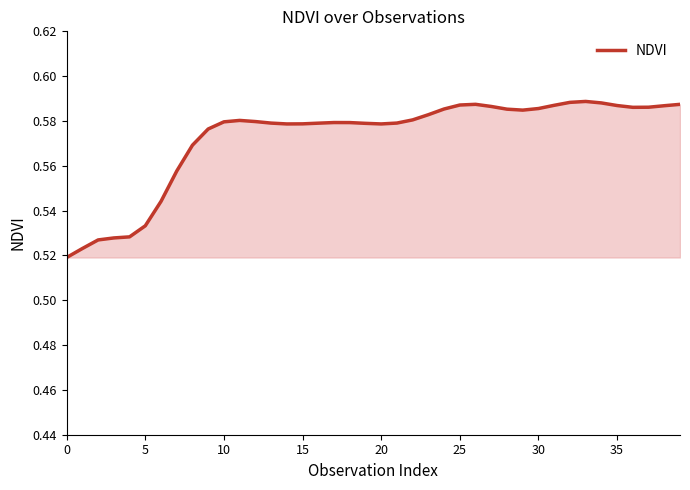

Is this an area chart (filled region under the line)?

Yes